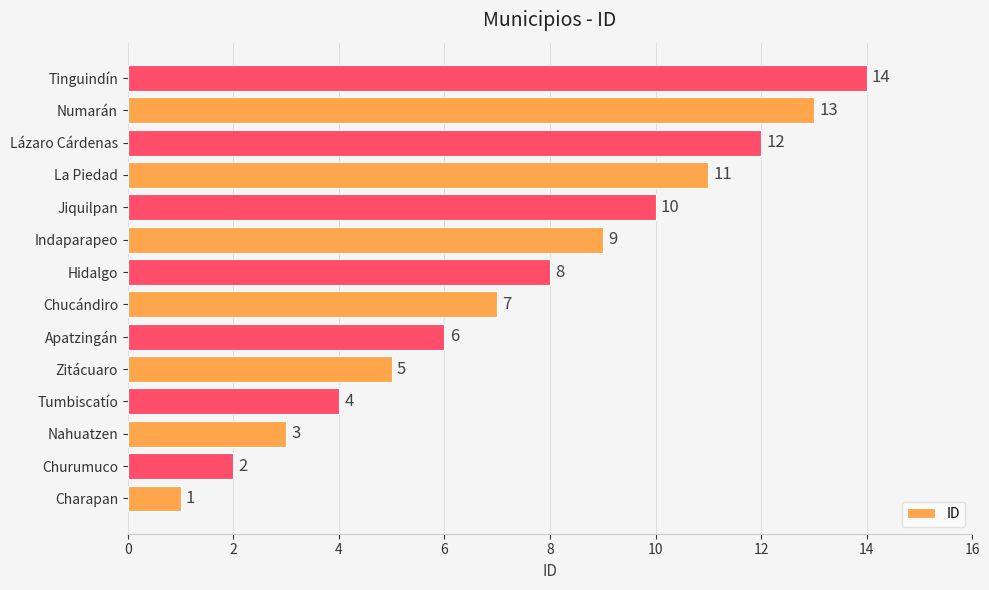

Count the number of data series in this chart.

1